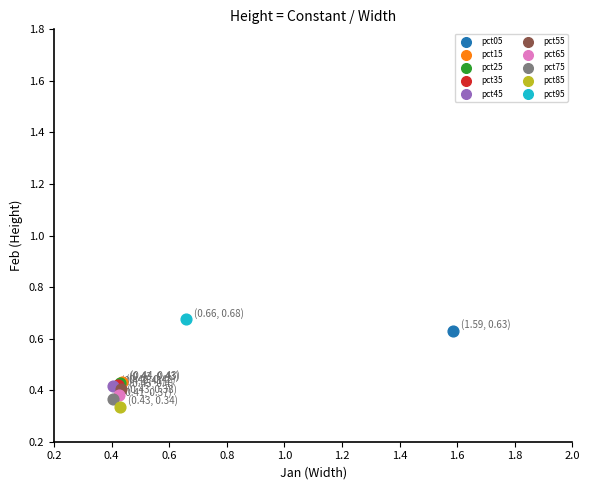

Which series reaches the minimum Y coordinate?

pct85